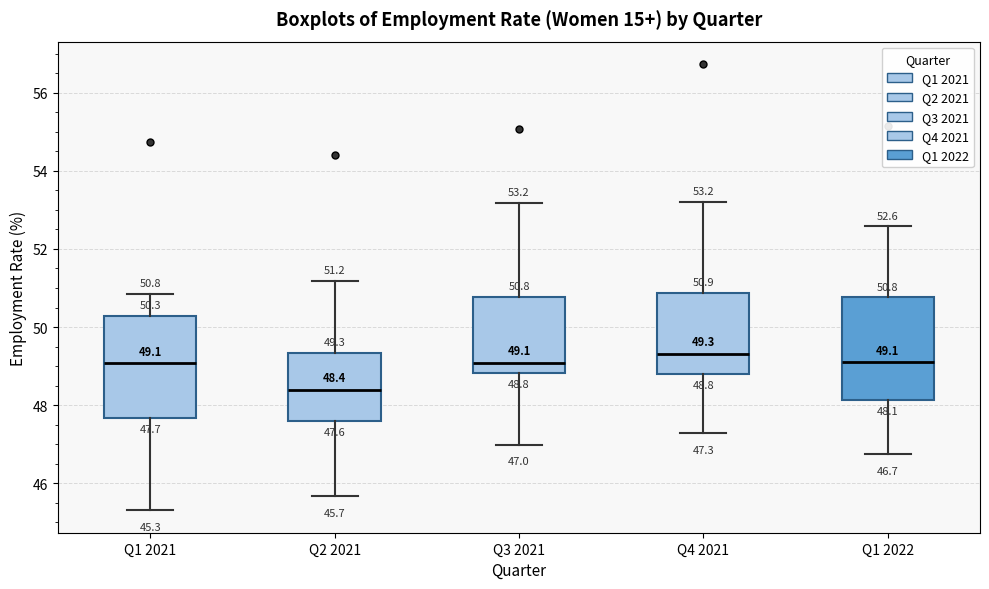

Which box has the lowest median line?

Q2 2021